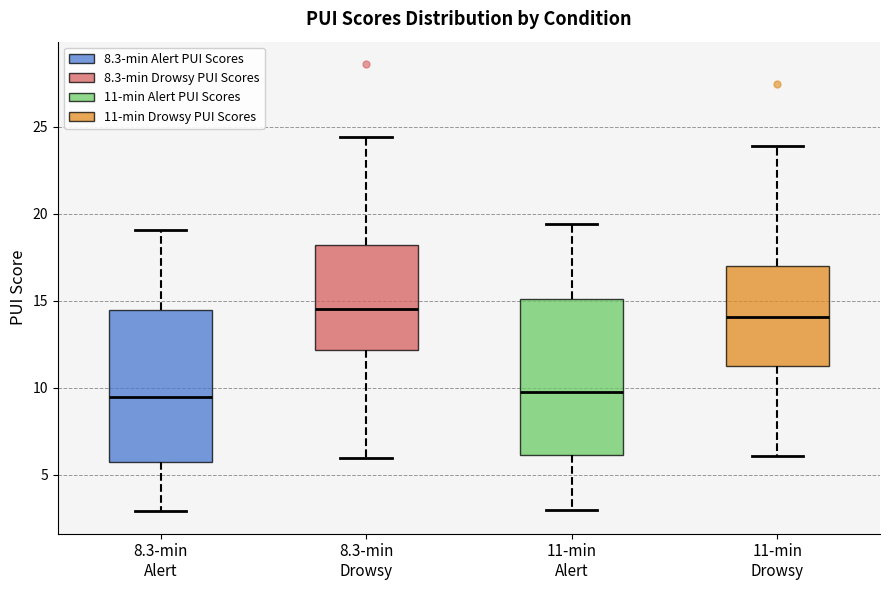

Where does the lower whisker of the box for 8.3-min Alert end on the y-axis? The values are not printed on the chart, so give them approximately, as read against the axis.

3.0